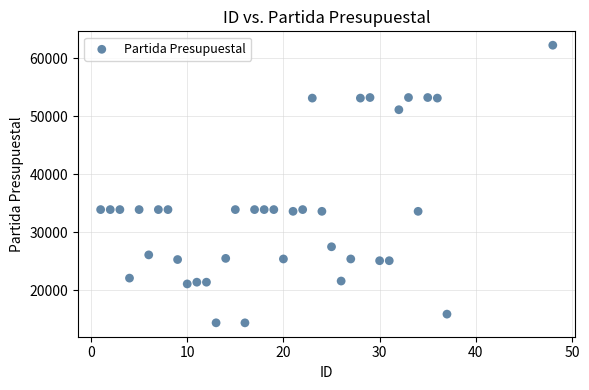

What is the range of Y values (max minus min)?

47807